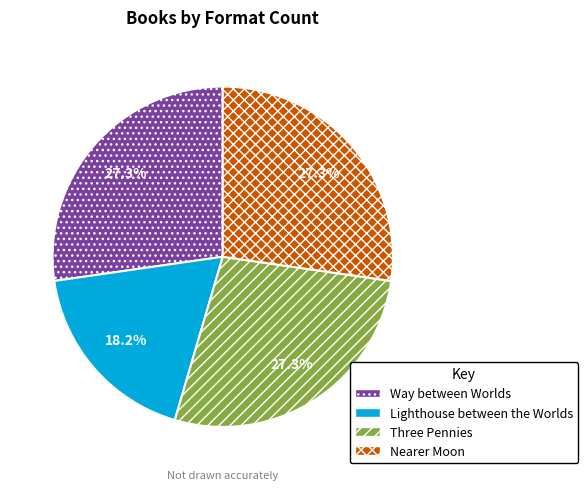

What is the ratio of the value at Three Pennies to the value at Nearer Moon?

1.0